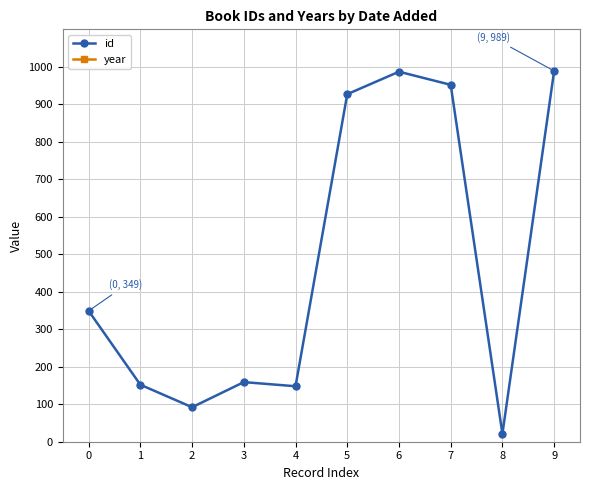

What is the minimum value for year?

1998